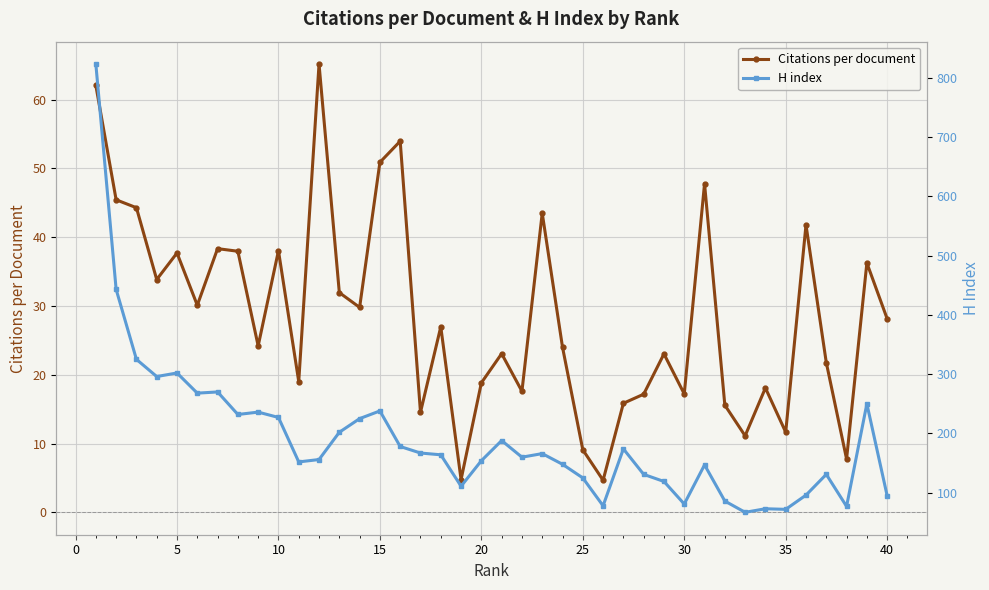

True or false: Citations per document has a value of 9.1 at 25.

True